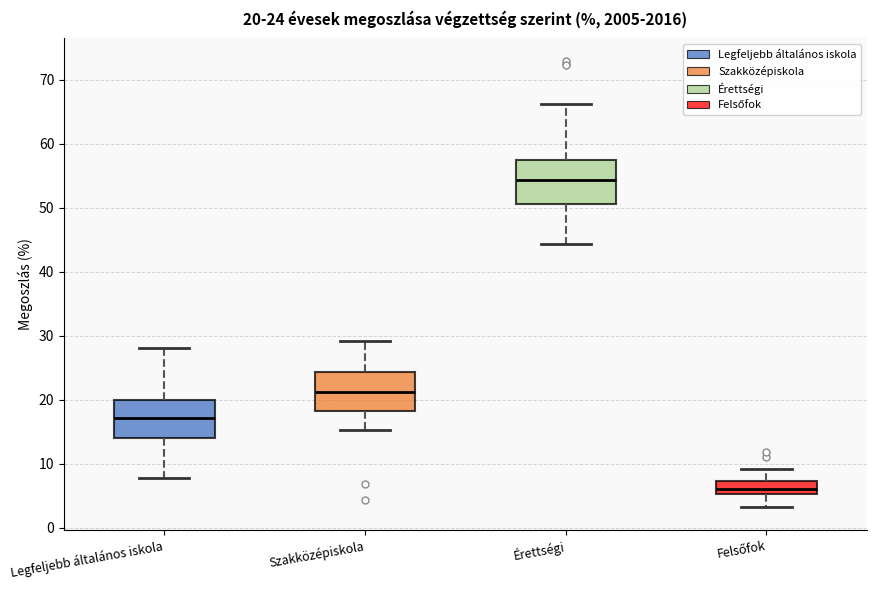

Which box's median line is the lowest?

Felsőfok